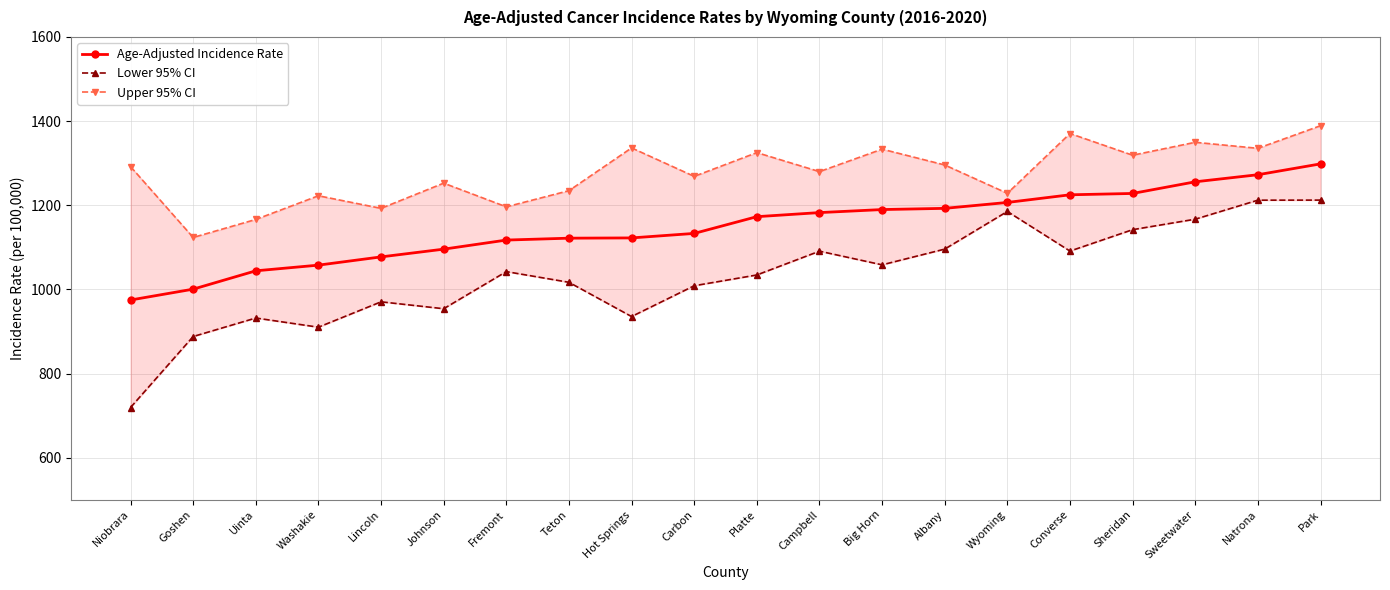

Which series has the largest range (max minus min)?

Lower 95% CI